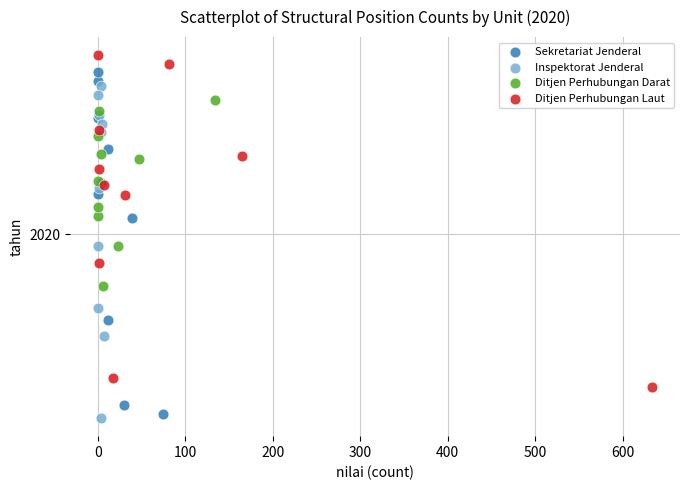

Which series reaches the minimum Y coordinate?

Inspektorat Jenderal